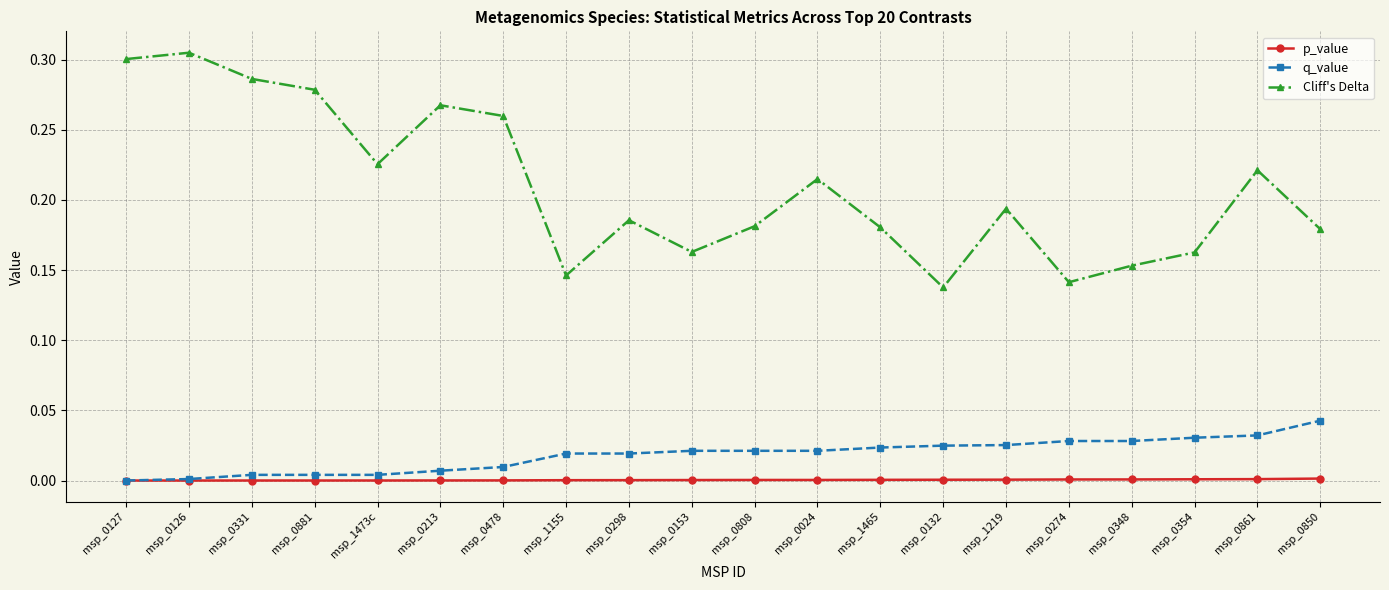

Which series changed the most between msp_0213 and msp_0850?

Cliff's Delta